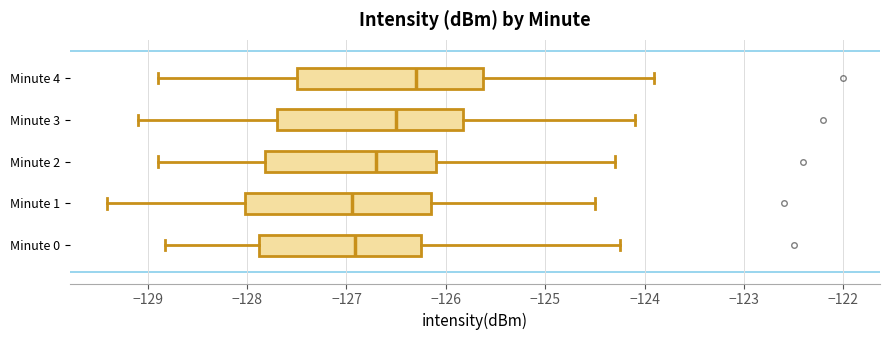

Reading bottom to top, transcribe this box plot: for each box, give where its median line is, the range the box spans, and where its two whiskers end, as read against the x-axis. The values are not printed on the chart, so give them approximately, as read against the axis.

Minute 0: median -126.9, box -127.9 to -126.2, whiskers -128.8 to -124.3
Minute 1: median -126.9, box -128.0 to -126.2, whiskers -129.4 to -124.5
Minute 2: median -126.7, box -127.8 to -126.1, whiskers -128.9 to -124.3
Minute 3: median -126.5, box -127.7 to -125.8, whiskers -129.1 to -124.1
Minute 4: median -126.3, box -127.5 to -125.6, whiskers -128.9 to -123.9